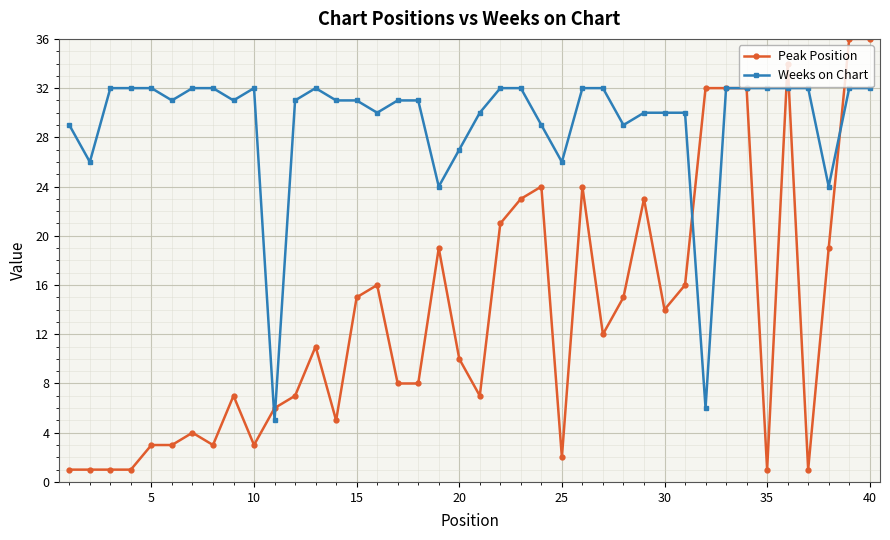

Which series has the largest total across all categories?

Weeks on Chart